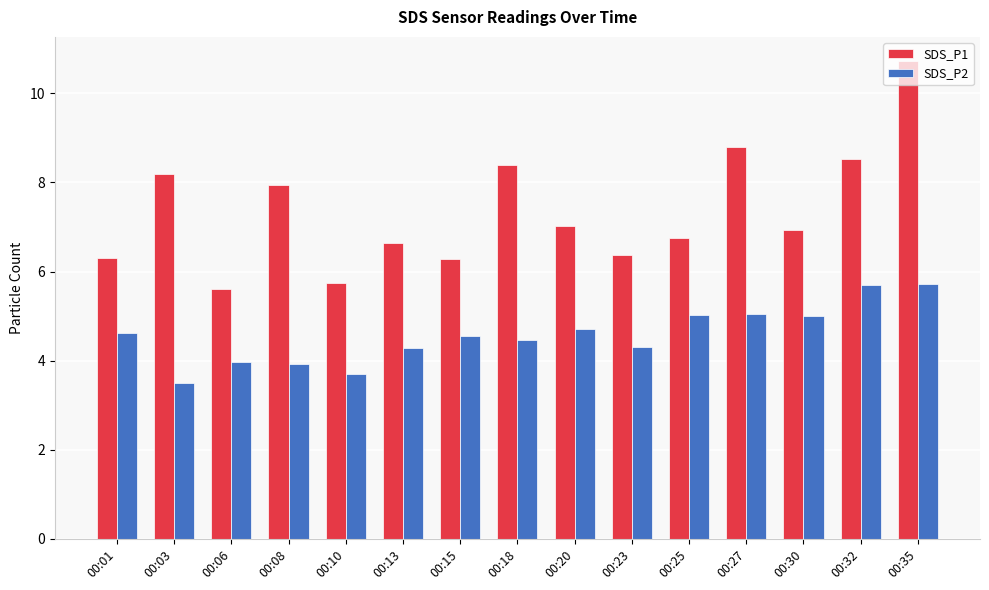

What is the approximate value of SDS_P1 at 00:35?

10.7